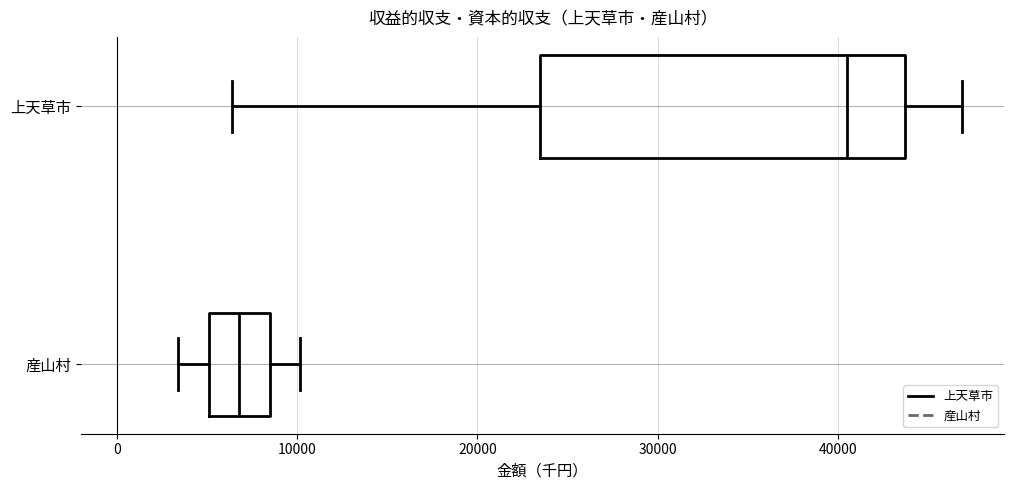

Where is the right edge of the box for 産山村 on the x-axis? The values are not printed on the chart, so give them approximately, as read against the axis.

8000